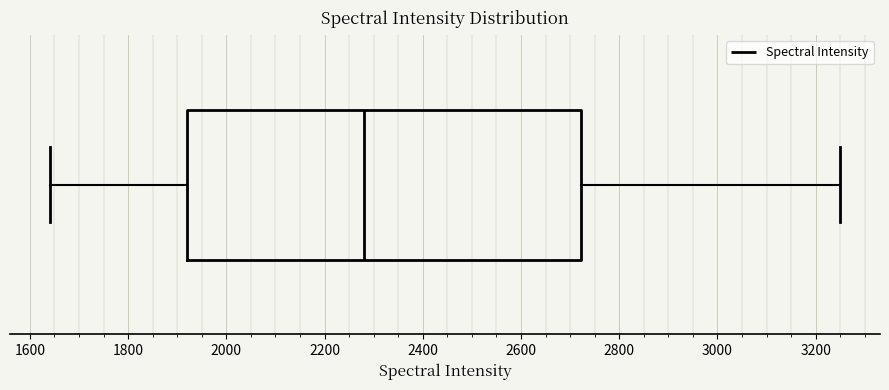

Where does the right whisker of the box end on the x-axis? The values are not printed on the chart, so give them approximately, as read against the axis.

3260